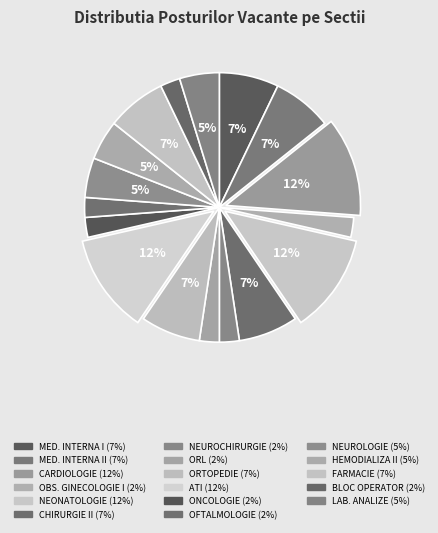

Does any single category account for the majority?

No